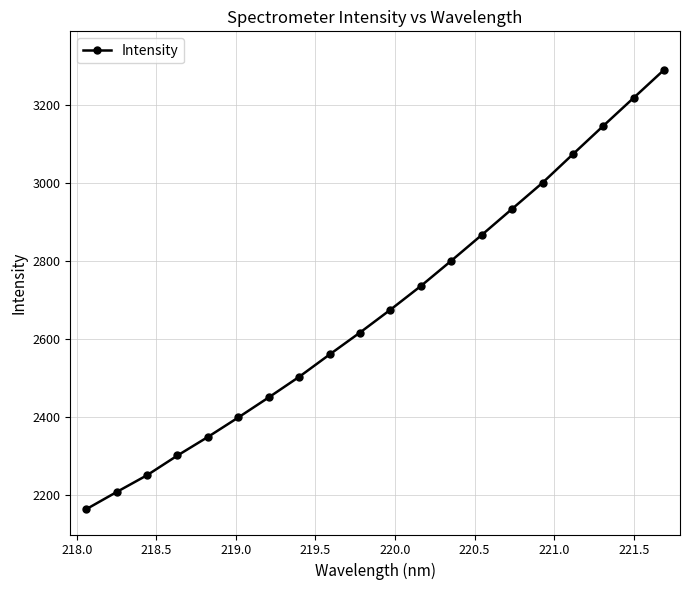

What is the smallest value displayed?

2162.4